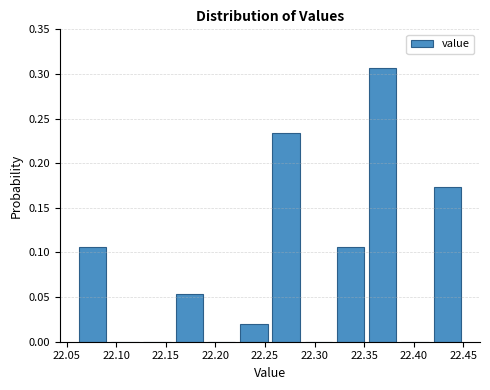

Which range on the x-axis has the tallest bar?

22.355 to 22.385